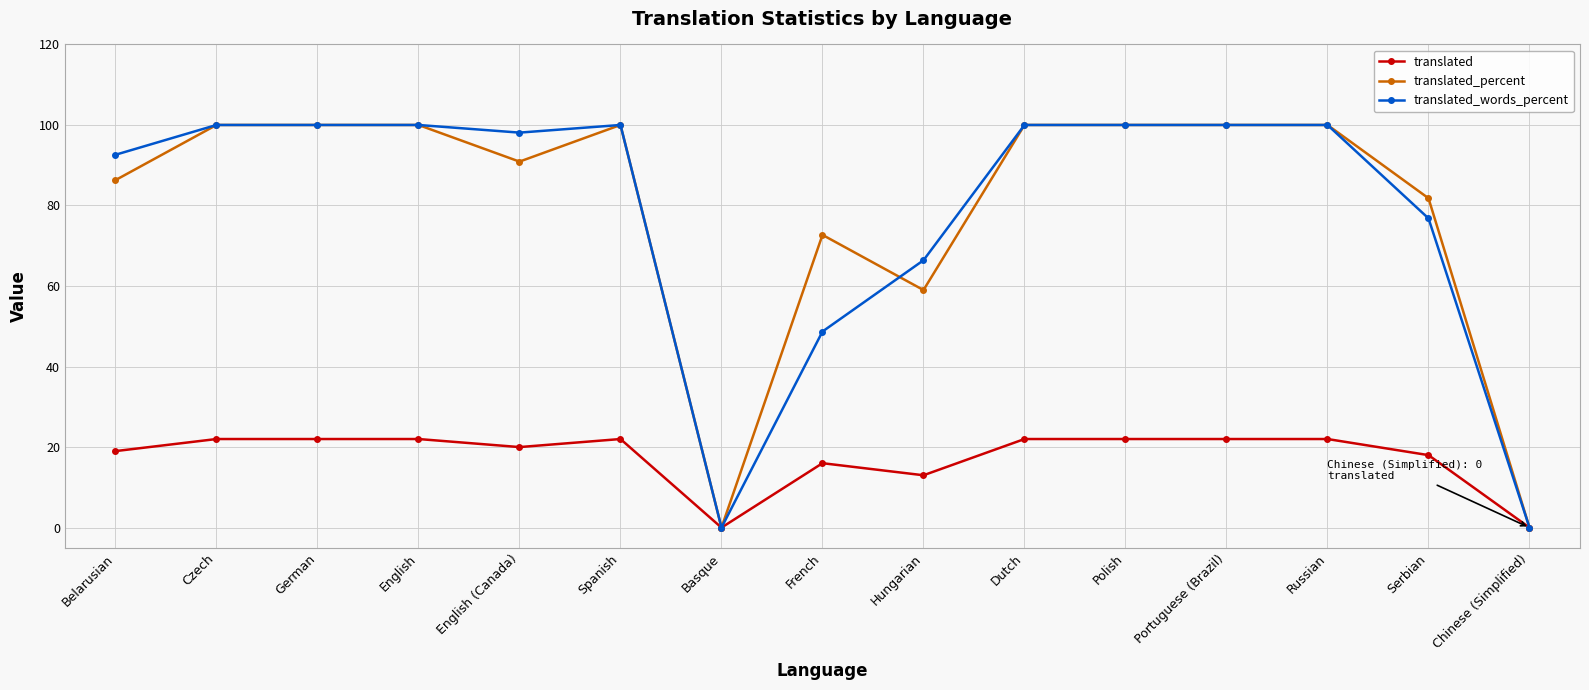

What position from the right is German?

13